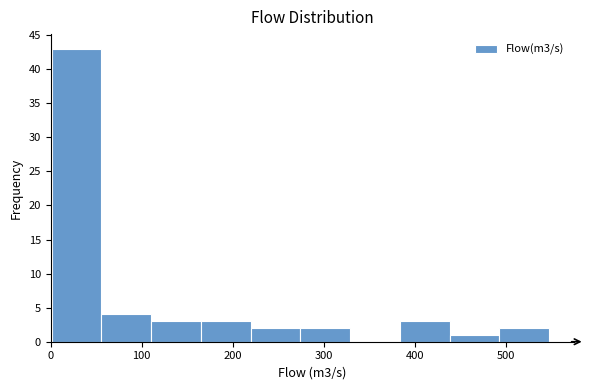

Reading left to right, transcribe this chart: for each bar, give the range it covers on the x-axis and its height. Neither the bar edges nor the heights are printed on the chart, so give them approximately, as read against the axes.

0 to 60: 43
60 to 110: 4
110 to 160: 3
160 to 220: 3
220 to 270: 2
270 to 330: 2
330 to 380: 0
380 to 440: 3
440 to 490: 1
490 to 550: 2